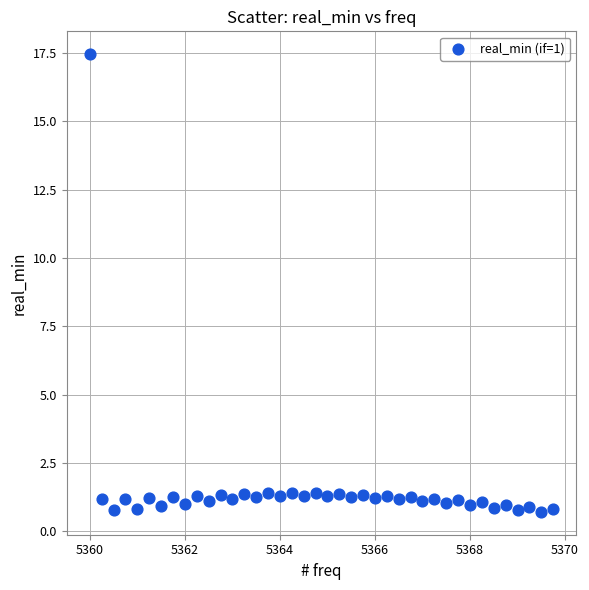

What is the range of X values (max minus min)?

9.8